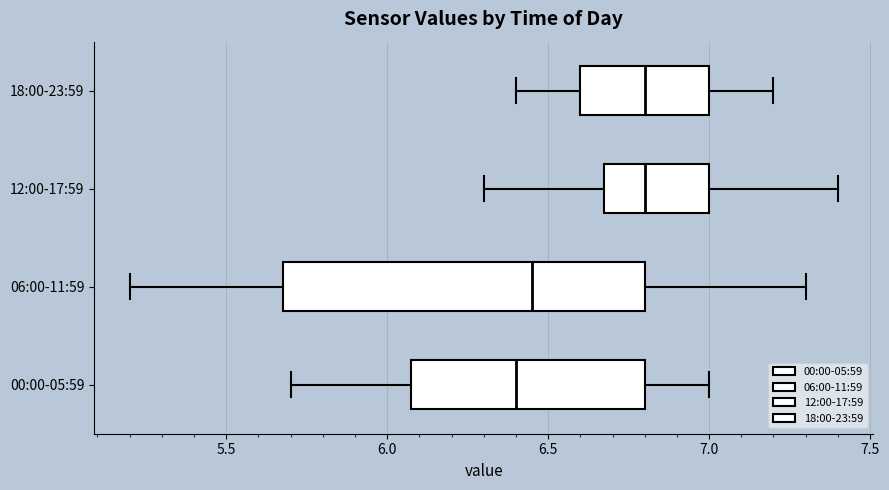

Reading bottom to top, read every box against the x-axis: the position of its median line, the range the box covers, and the ends of its whiskers. The values are not printed on the chart, so give them approximately, as read against the axis.

00:00-05:59: median 6.40, box 6.10 to 6.80, whiskers 5.70 to 7.00
06:00-11:59: median 6.45, box 5.70 to 6.80, whiskers 5.20 to 7.30
12:00-17:59: median 6.80, box 6.70 to 7.00, whiskers 6.30 to 7.40
18:00-23:59: median 6.80, box 6.60 to 7.00, whiskers 6.40 to 7.20